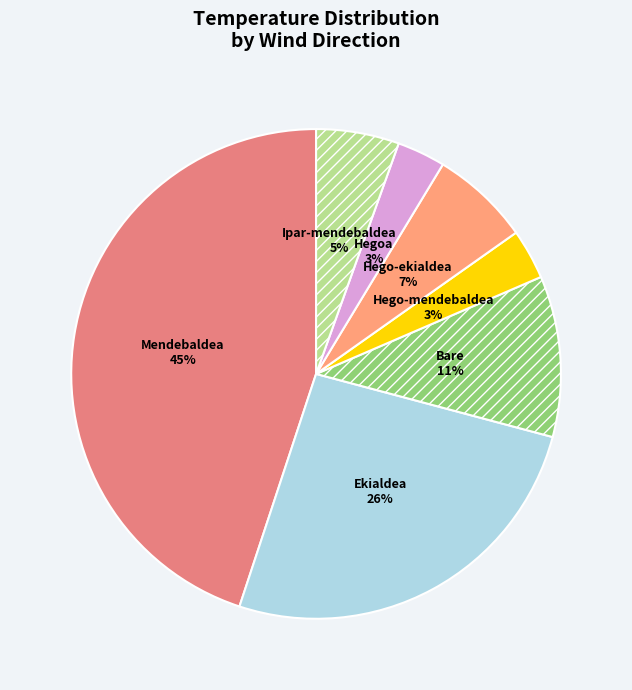

Do Hego-ekialdea and Ekialdea together represent more than half of the pie?

No